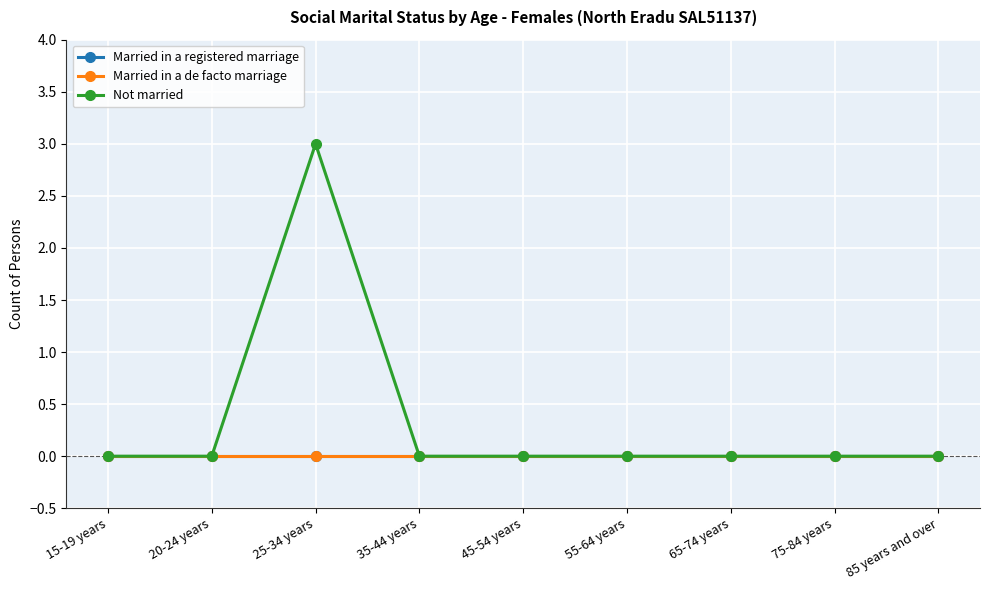

True or false: Married in a registered marriage and Not married cross at least once.

False